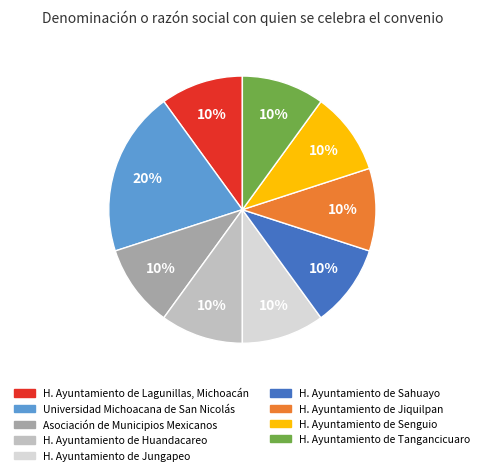

Count the number of slices in the pie.

9